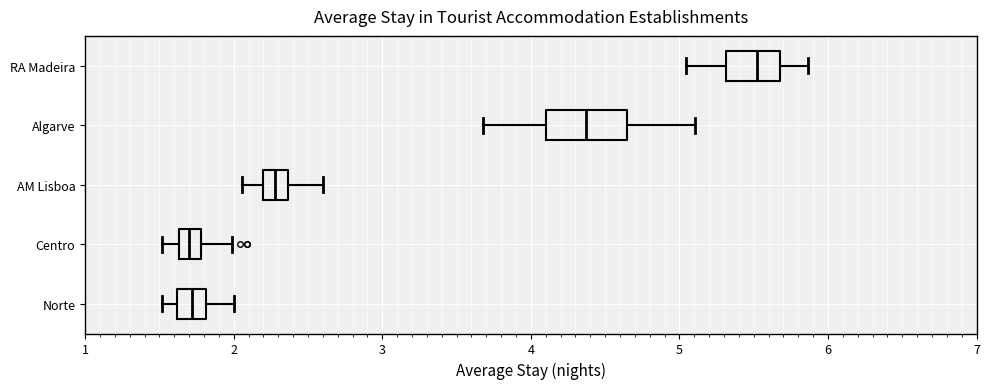

Comparing the boxes themselves (not the whiskers), which one is the widest?

Algarve